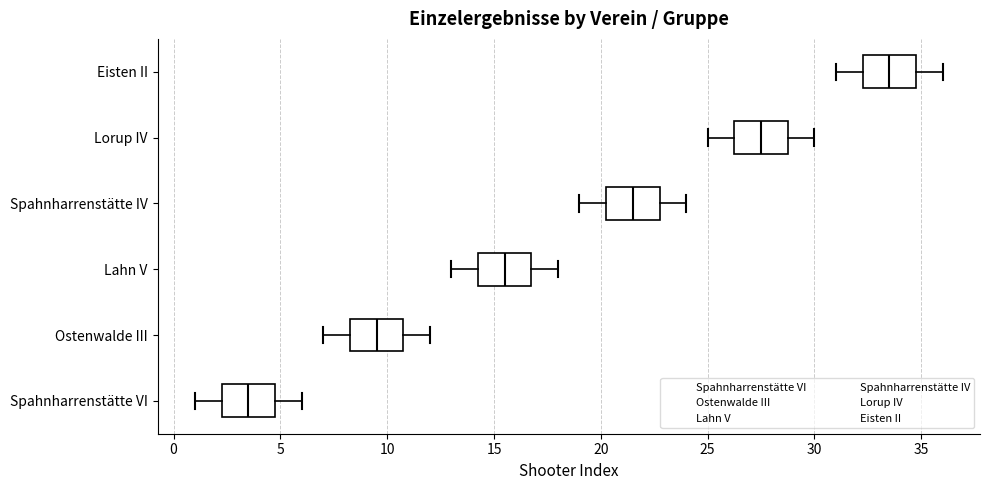

Reading bottom to top, read every box against the x-axis: the position of its median line, the range the box covers, and the ends of its whiskers. The values are not printed on the chart, so give them approximately, as read against the axis.

Spahnharrenstätte VI: median 3.5, box 2.5 to 5.0, whiskers 1.0 to 6.0
Ostenwalde III: median 9.5, box 8.5 to 11.0, whiskers 7.0 to 12.0
Lahn V: median 15.5, box 14.5 to 17.0, whiskers 13.0 to 18.0
Spahnharrenstätte IV: median 21.5, box 20.5 to 23.0, whiskers 19.0 to 24.0
Lorup IV: median 27.5, box 26.5 to 29.0, whiskers 25.0 to 30.0
Eisten II: median 33.5, box 32.5 to 35.0, whiskers 31.0 to 36.0